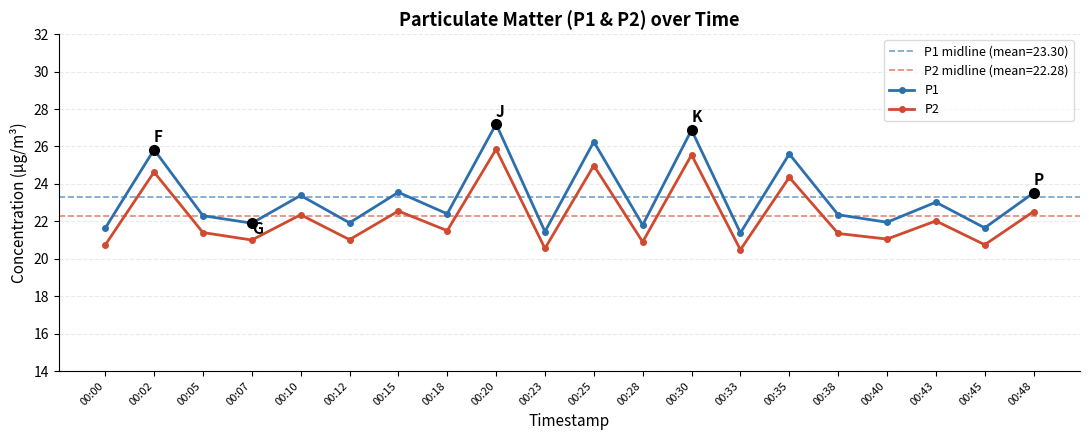

Is it true that P2 equals 24.6 at 00:02?

True